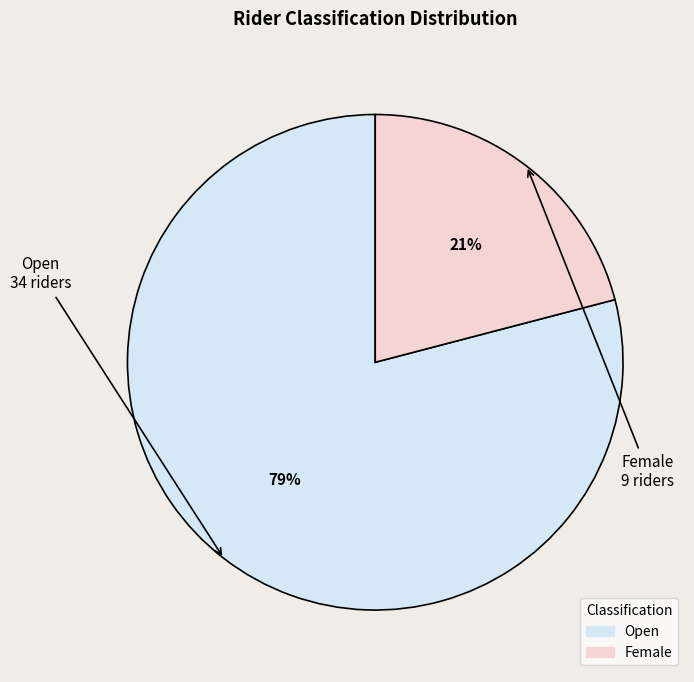

How many slices are in this pie chart?

2